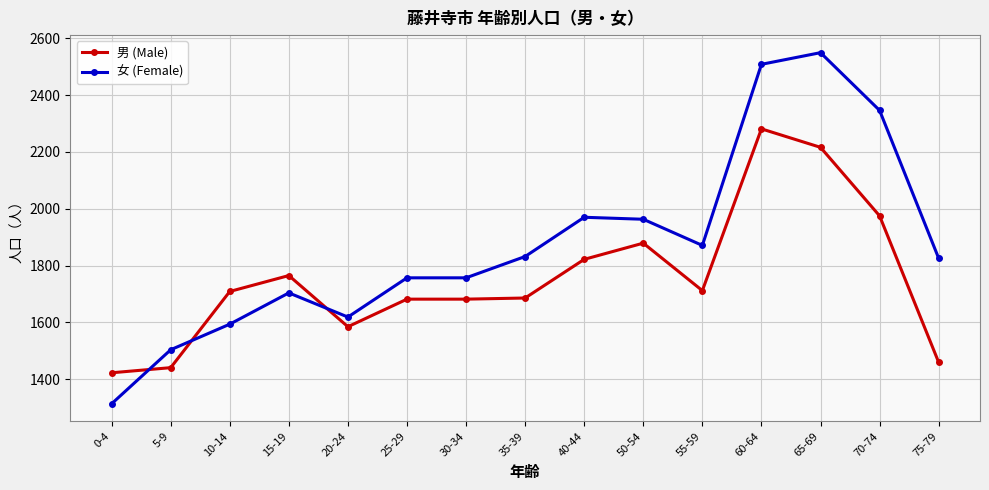

True or false: 男 (Male) has more than 0 points higher than both neighbors.

True